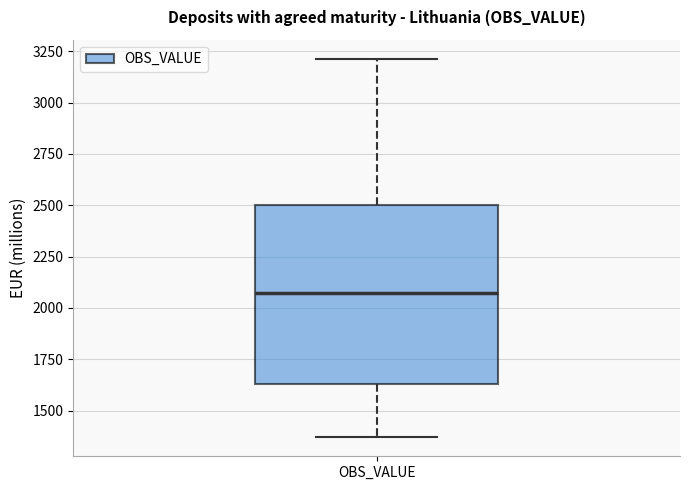

Transcribe this box plot: give where the median line is, the range the box spans, and where the two whiskers end, as read against the y-axis. The values are not printed on the chart, so give them approximately, as read against the axis.

median 2050, box 1650 to 2500, whiskers 1350 to 3200